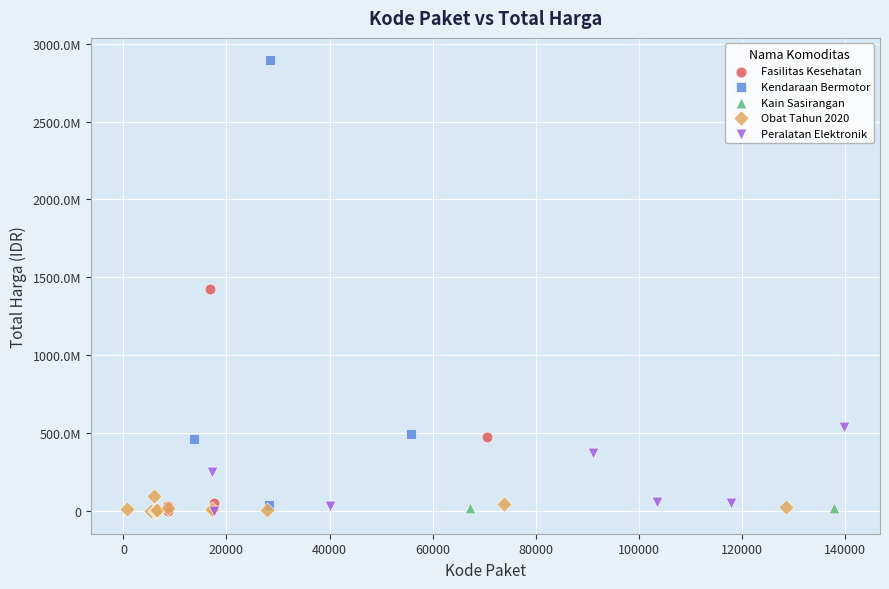

What are all the series names shown in the legend?

Fasilitas Kesehatan, Kendaraan Bermotor, Kain Sasirangan, Obat Tahun 2020, Peralatan Elektronik